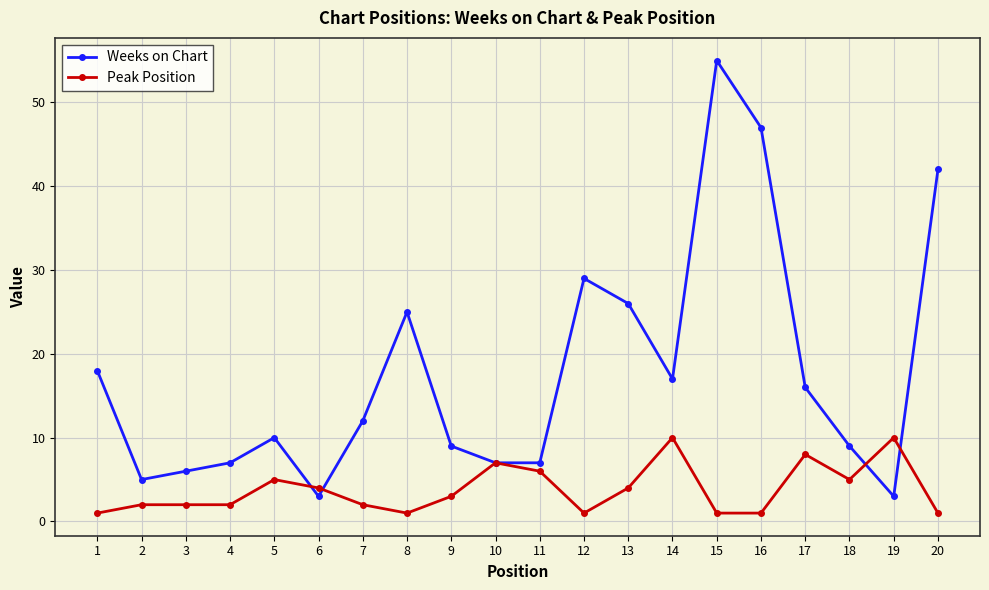

At how many categories does at least one series exceed 8?

14